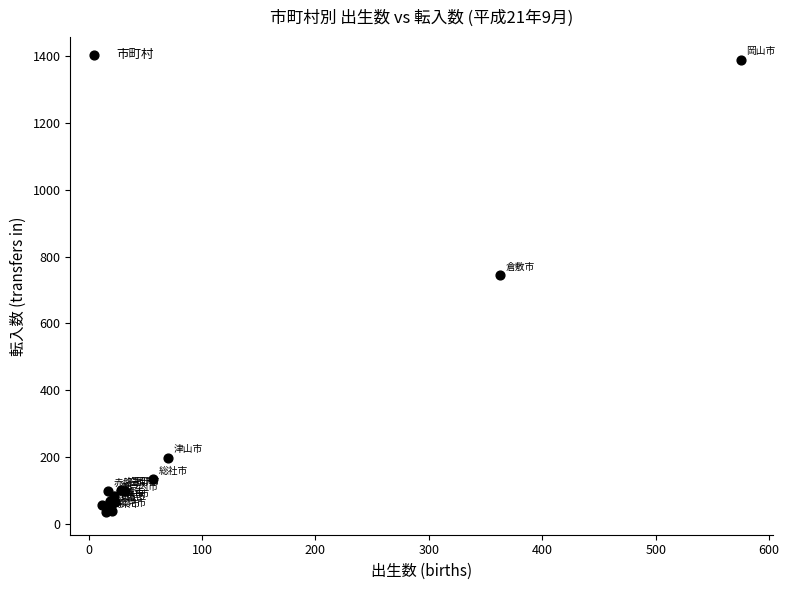

What Y value in the scatter plot is closest to 712?

745